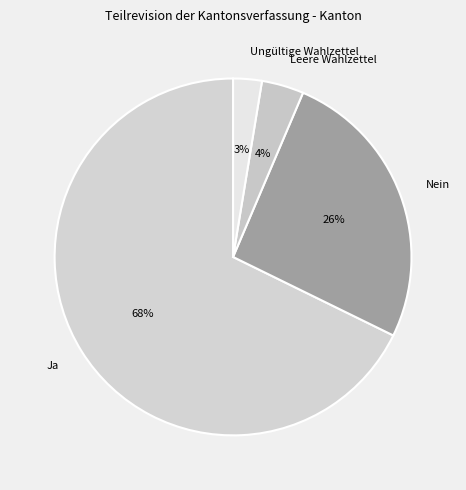

To the nearest percent, what is the combined percentage of Leere Wahlzettel and Nein?

30%